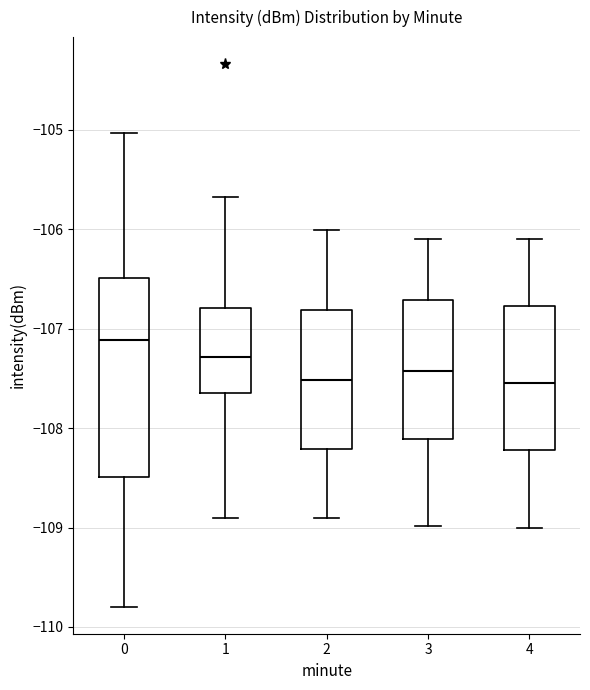

Where does the median line of the box at x = 4 sit on the y-axis? The values are not printed on the chart, so give them approximately, as read against the axis.

-107.5